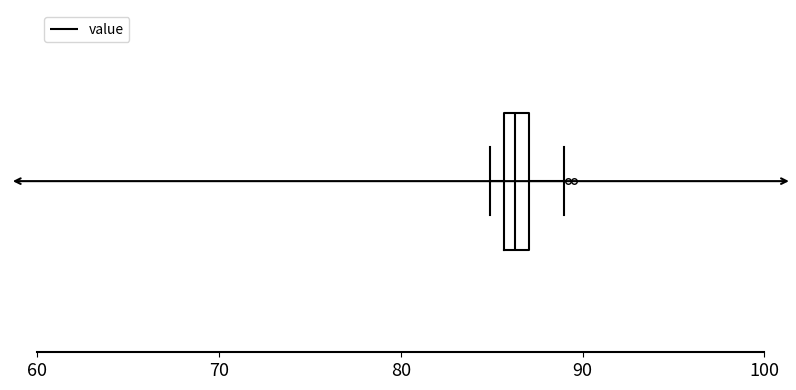

Where does the right whisker of the box end on the x-axis? The values are not printed on the chart, so give them approximately, as read against the axis.

89